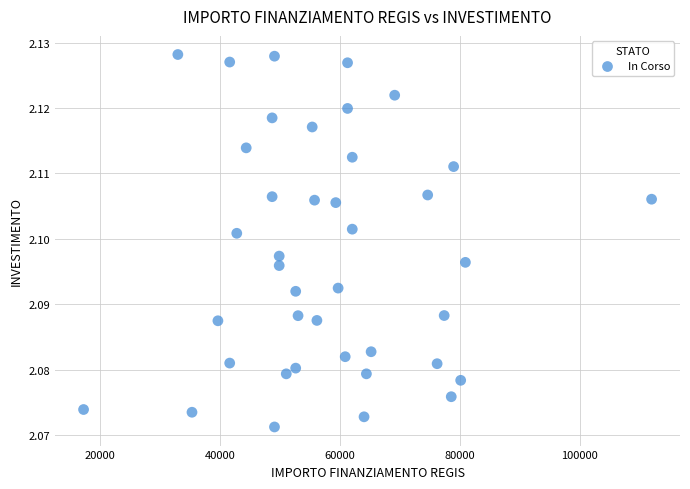

What is the range of X values (max minus min)?

94665.7